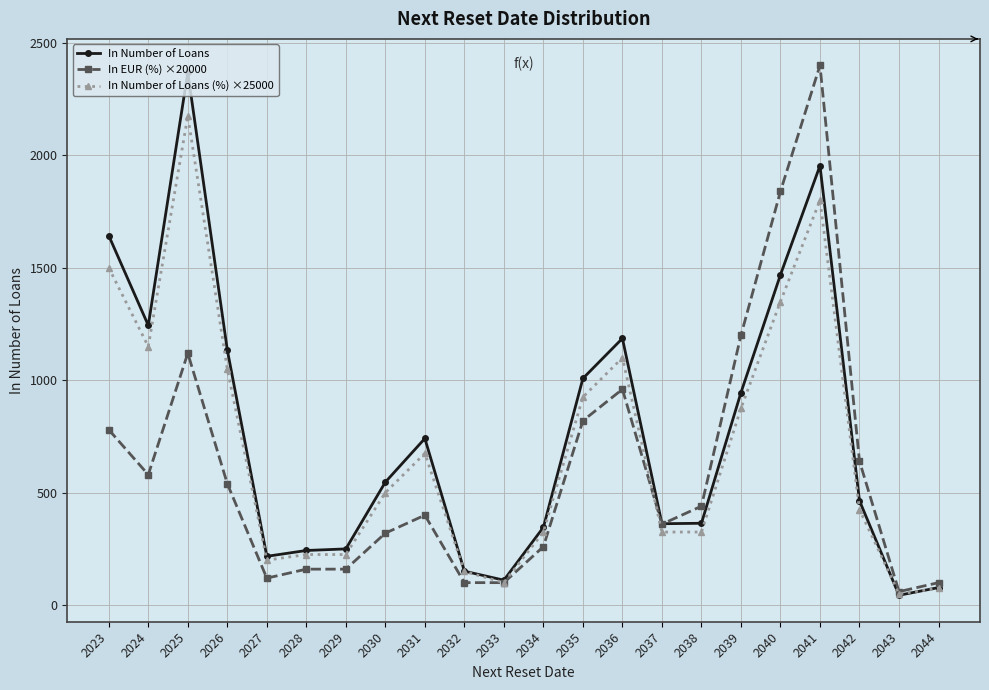

True or false: In Number of Loans (%) ×25000 has a value of 501.9 at 2041.

False